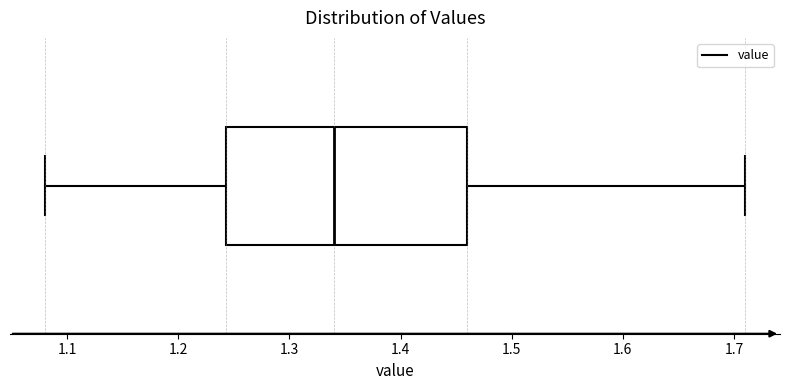

Where is the right edge of the box on the x-axis? The values are not printed on the chart, so give them approximately, as read against the axis.

1.46